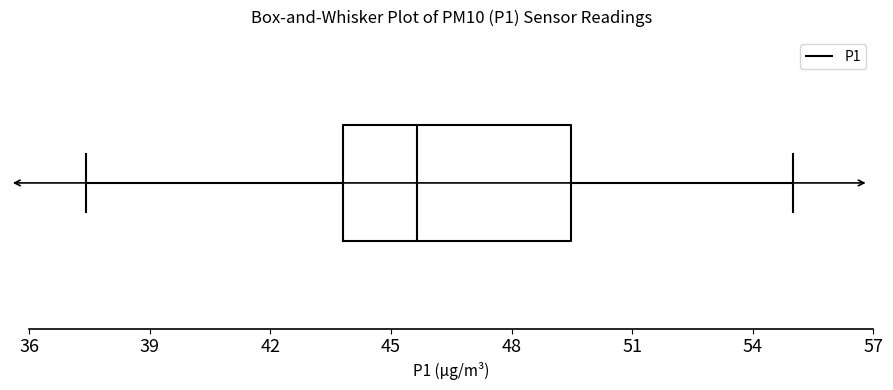

Where is the left edge of the box on the x-axis? The values are not printed on the chart, so give them approximately, as read against the axis.

44.0